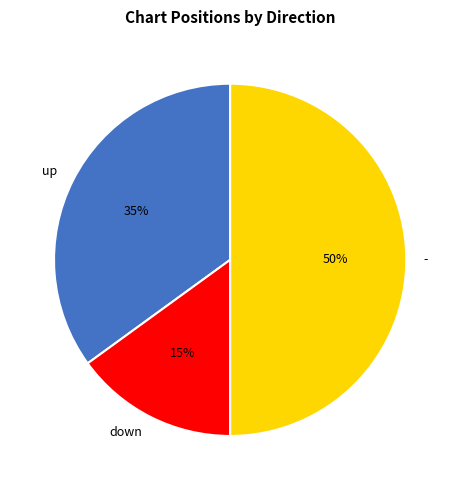

How many segments does this pie chart have?

3